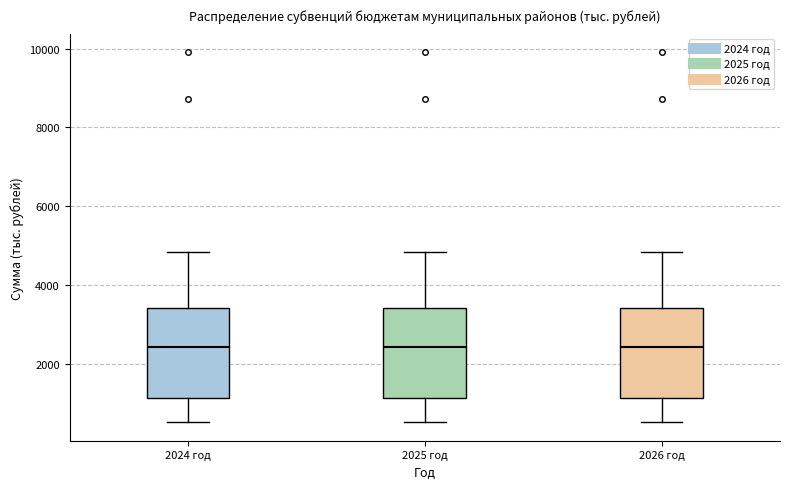

Reading left to right, read every box against the y-axis: the position of its median line, the range the box covers, and the ends of its whiskers. The values are not printed on the chart, so give them approximately, as read against the axis.

2024 год: median 2400, box 1200 to 3400, whiskers 600 to 4800
2025 год: median 2400, box 1200 to 3400, whiskers 600 to 4800
2026 год: median 2400, box 1200 to 3400, whiskers 600 to 4800